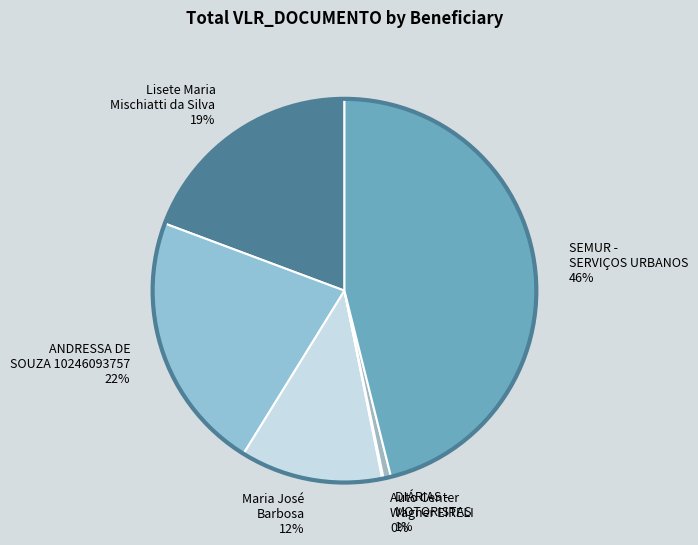

Is the sum of Lisete Maria Mischiatti da Silva and Maria José Barbosa greater than half?

No